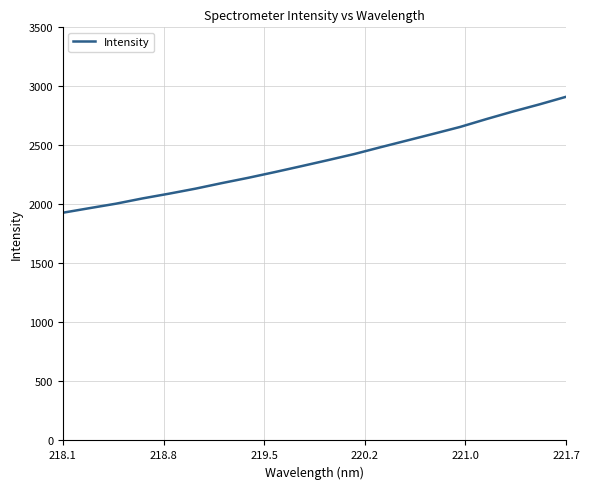

What is the smallest value displayed?

1929.4